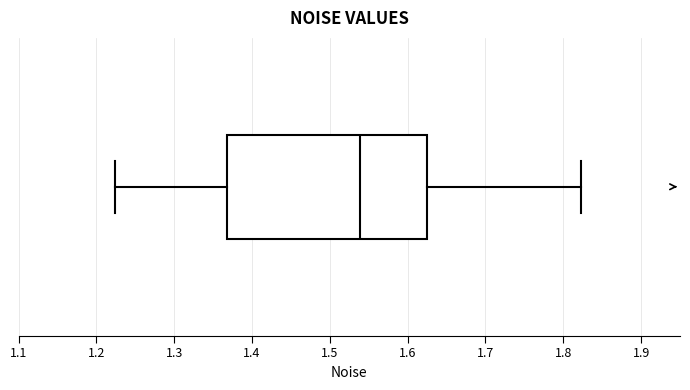

Transcribe this box plot: give where the median line is, the range the box spans, and where the two whiskers end, as read against the x-axis. The values are not printed on the chart, so give them approximately, as read against the axis.

median 1.54, box 1.37 to 1.62, whiskers 1.22 to 1.82